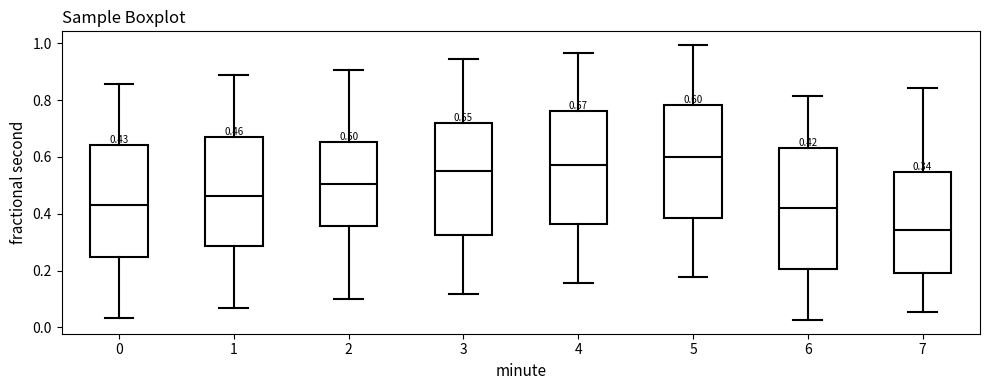

Which box's median line is the highest?

5